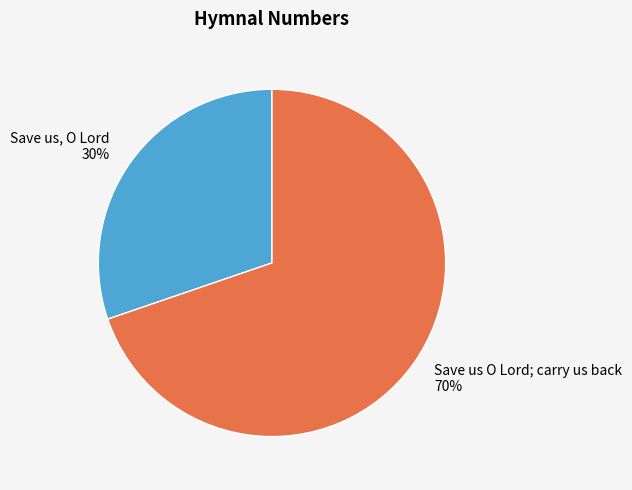

How many slices are in this pie chart?

2